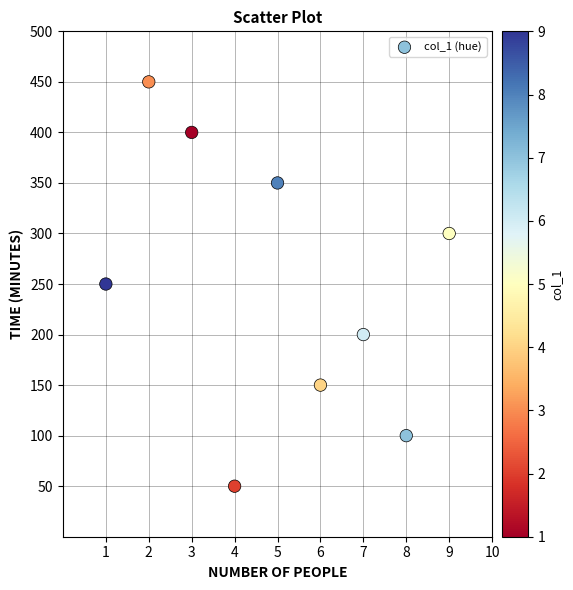

What is the average X value?

5